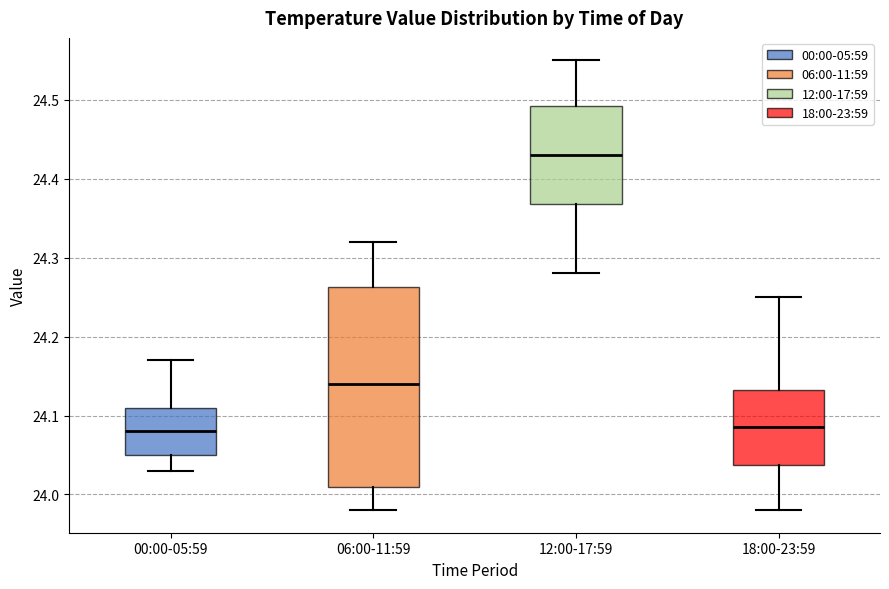

Where is the upper edge of the box for 06:00-11:59 on the y-axis? The values are not printed on the chart, so give them approximately, as read against the axis.

24.26